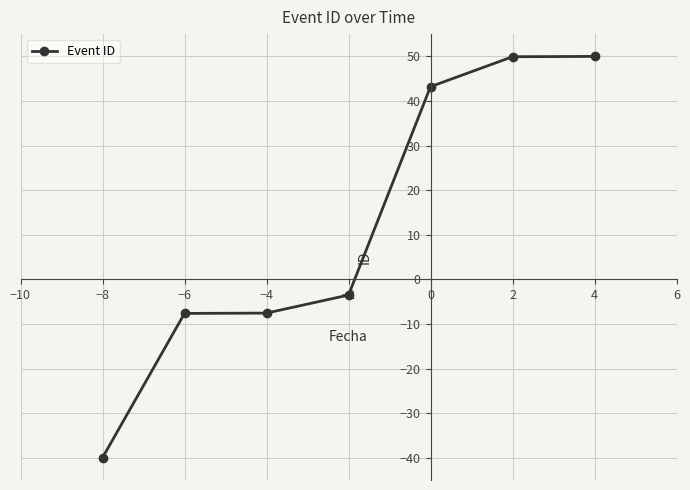

True or false: the data has more than 2 interior local peaks.

False